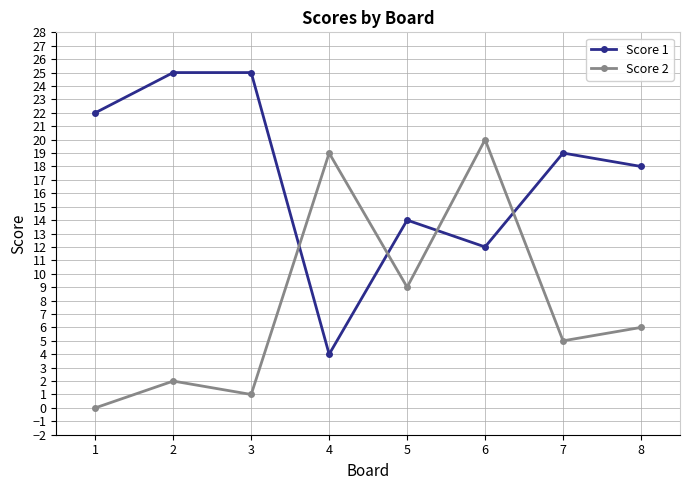

At 3, list the series in order from largest to smallest.

Score 1, Score 2